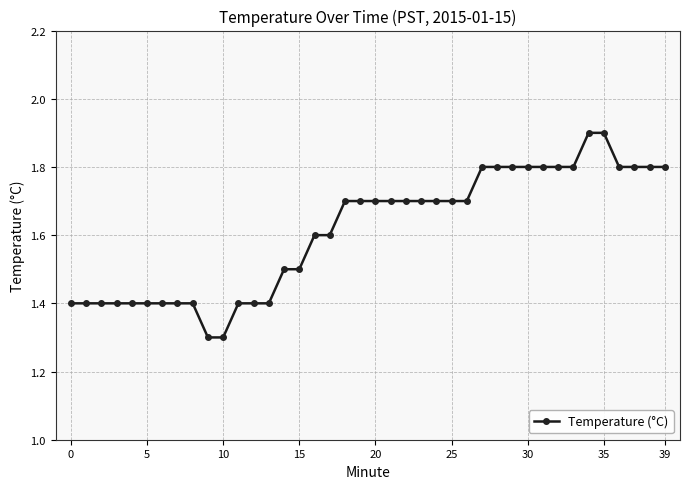

Count the values in the range 1 to 2.

40